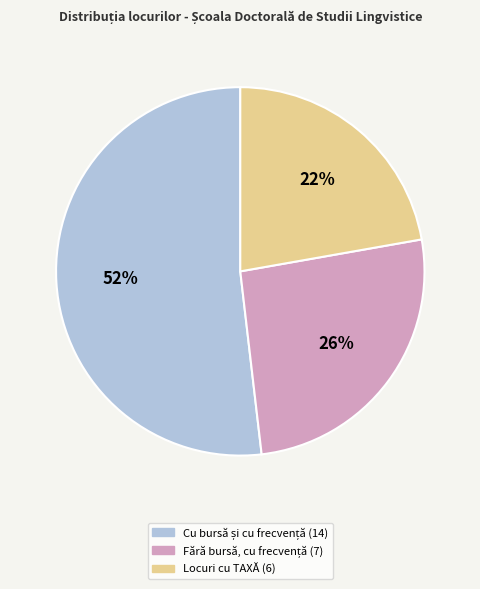

How many slices are in this pie chart?

3